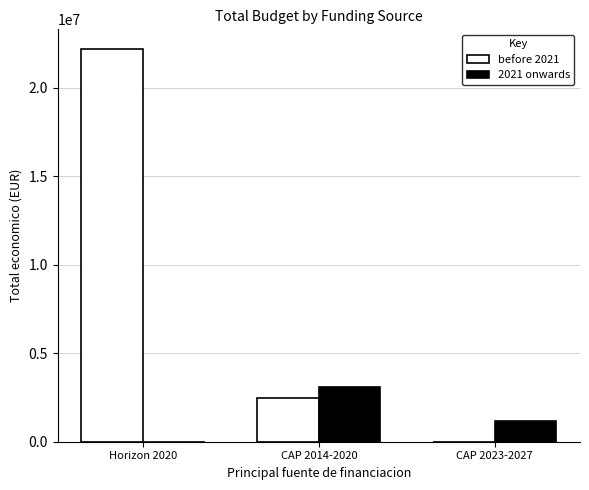

The value of before 2021 at CAP 2023-2027 is 0. True or false?

True